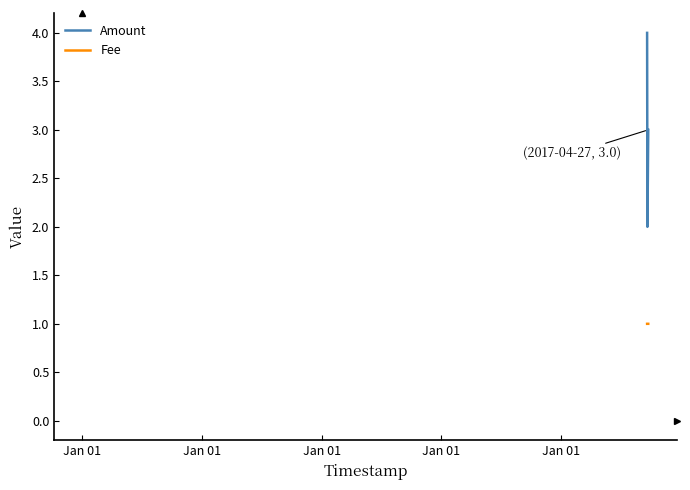

List the series in order of their overall mean, lowest first.

Fee, Amount